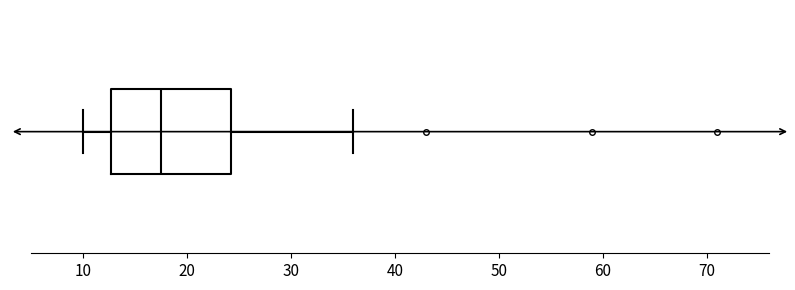

Read this box plot against the x-axis: the position of the median line, the range covered by the box, and the ends of both whiskers. The values are not printed on the chart, so give them approximately, as read against the axis.

median 18, box 13 to 24, whiskers 10 to 36